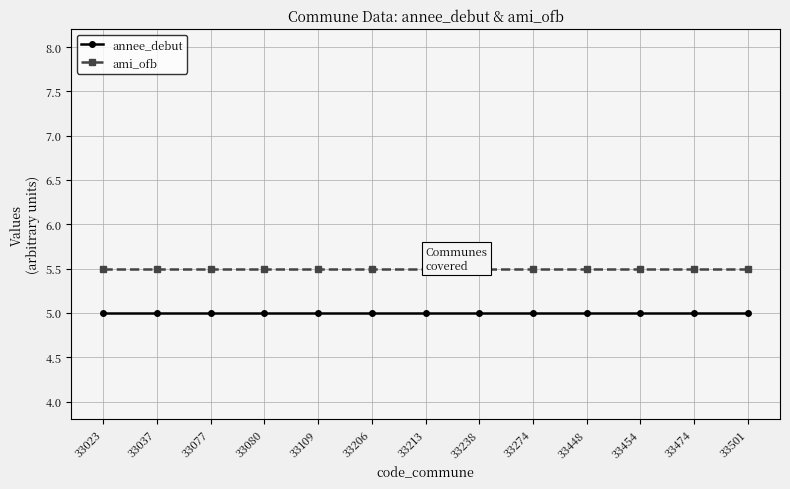

Reading left to right, extract all data points from this chart.

annee_debut: 33023=5.0	33037=5.0	33077=5.0	33080=5.0	33109=5.0	33206=5.0	33213=5.0	33238=5.0	33274=5.0	33448=5.0	33454=5.0	33474=5.0	33501=5.0
ami_ofb: 33023=5.5	33037=5.5	33077=5.5	33080=5.5	33109=5.5	33206=5.5	33213=5.5	33238=5.5	33274=5.5	33448=5.5	33454=5.5	33474=5.5	33501=5.5